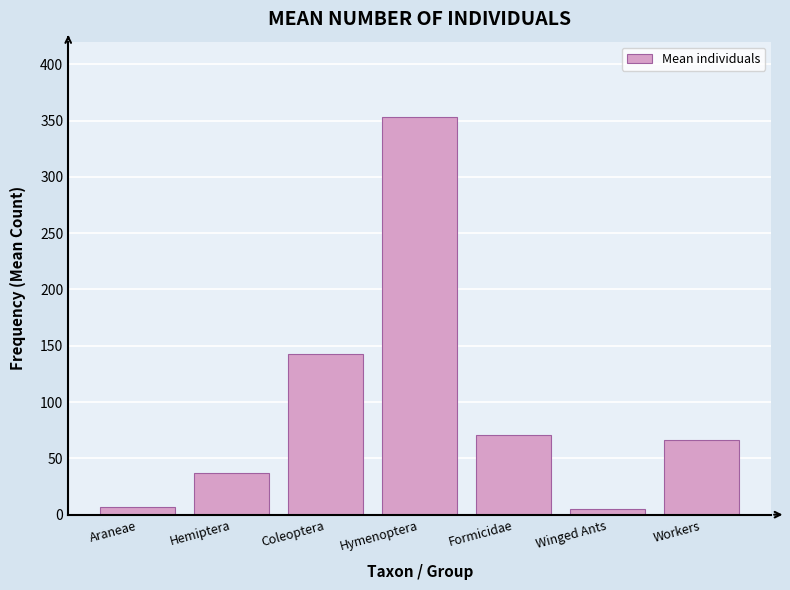

Reading left to right, extract all data points from this chart.

6.7	37.4	142.6	352.8	71.1	4.7	66.4